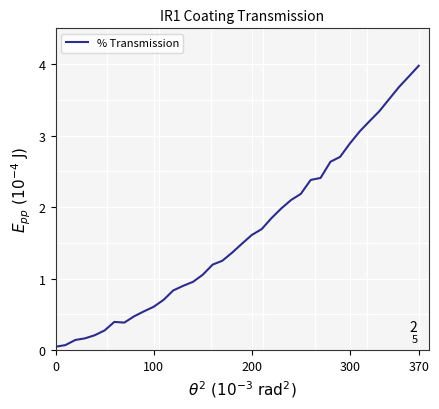

How many series are shown in this chart?

1